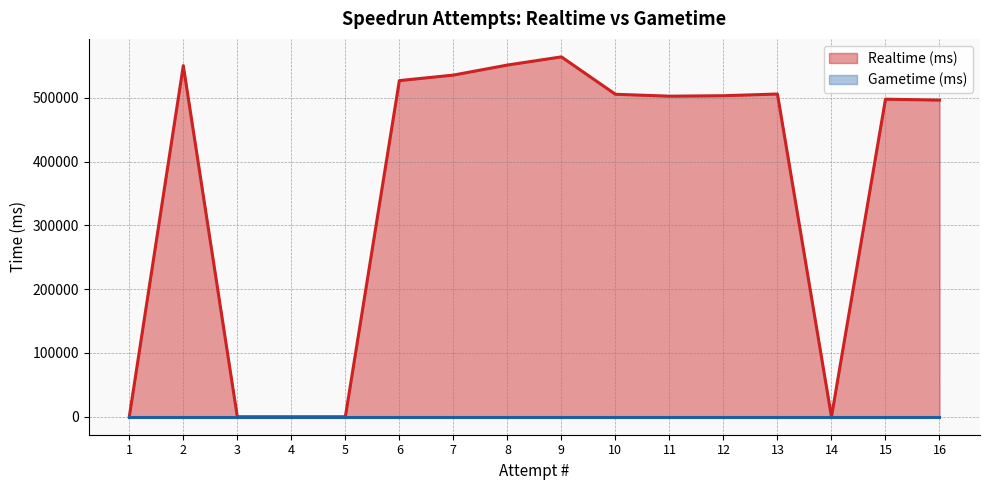

What is the sum of the values at 7 and 5?

535567